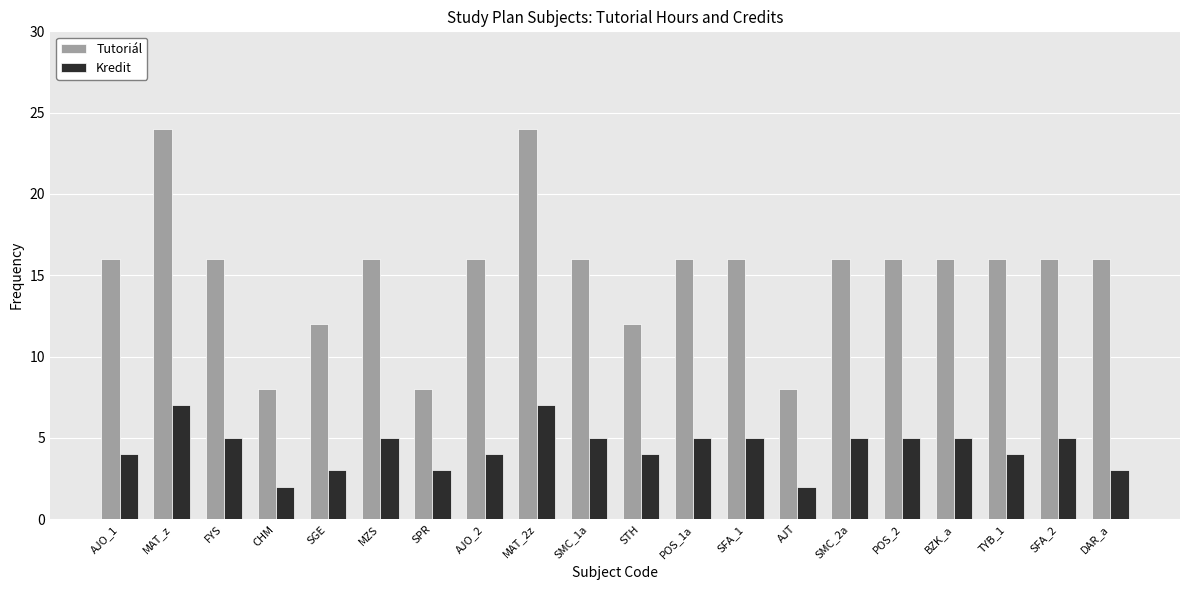

What position from the right is STH?

10